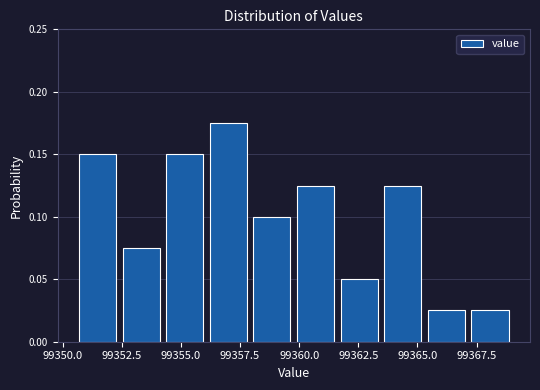

Around what value on the x-axis is the tallest bar? Give the approximate position of its centre, as read against the axis.

99357.0